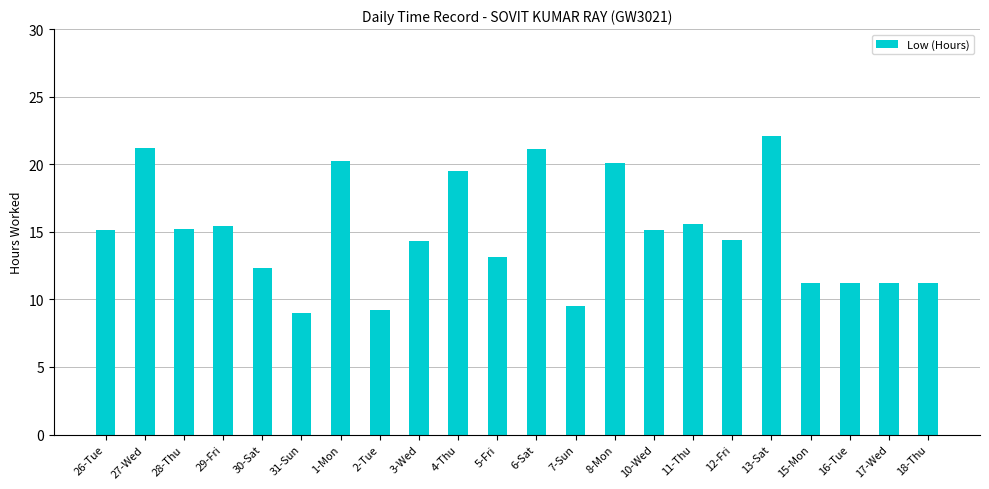

What is the maximum value shown in the chart?

22.1